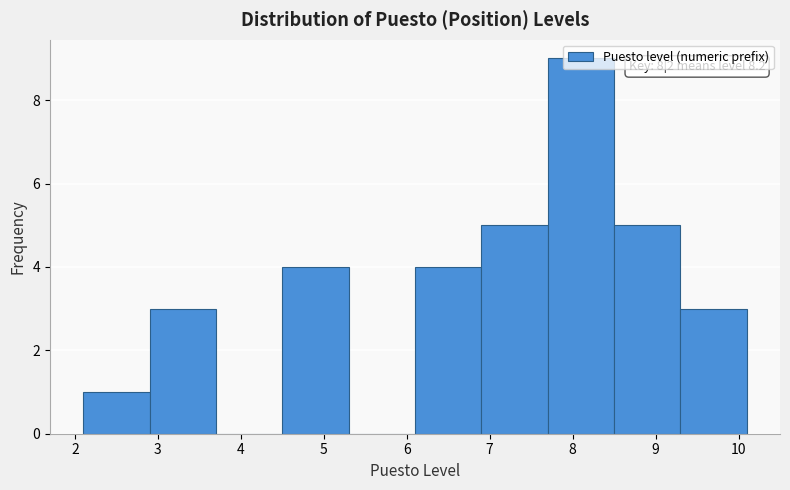

Over which range of the x-axis is the bar tallest?

7.7 to 8.5